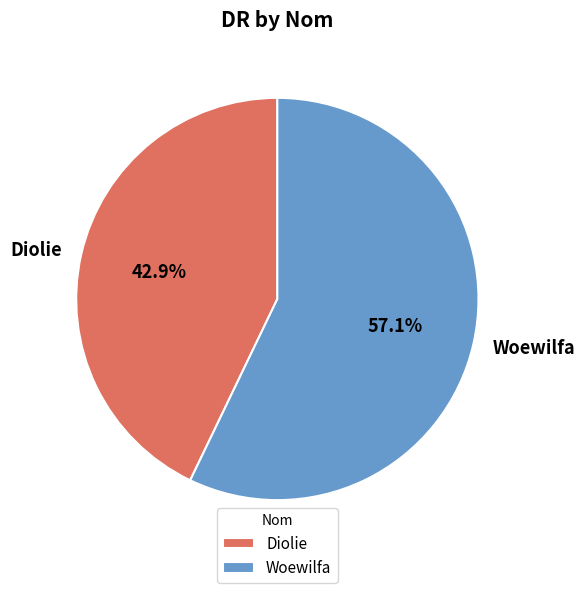

Do Diolie and Woewilfa together represent more than half of the pie?

Yes